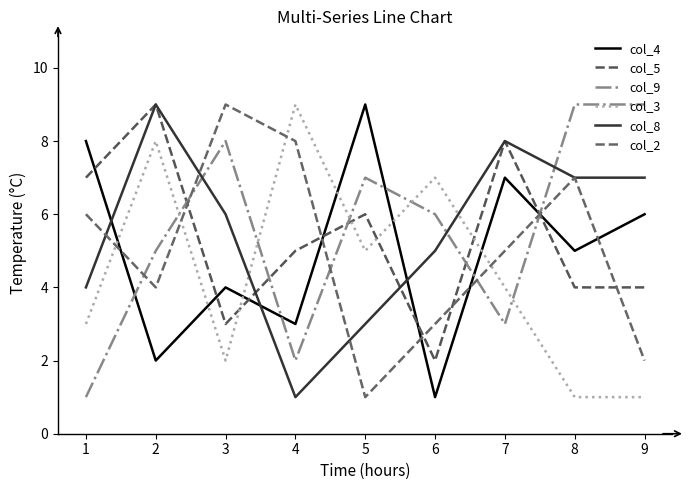

What is the value of the col_9 point at the 8th from the left?

9